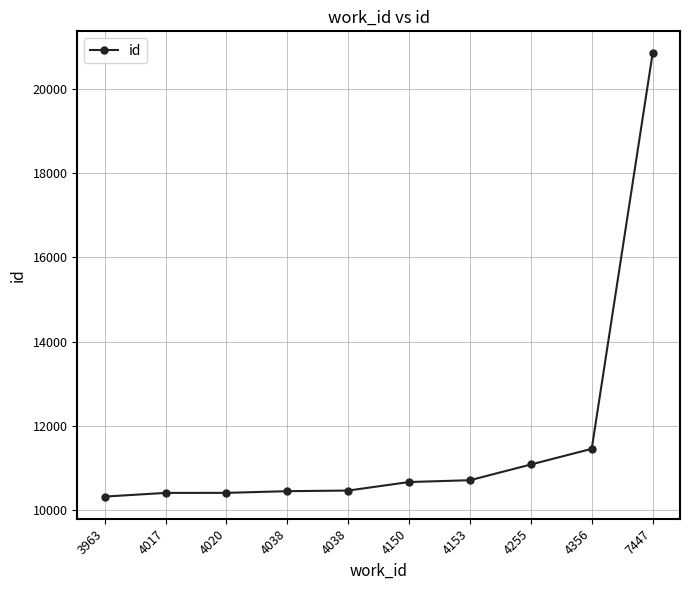

How many lines are shown in the chart?

1